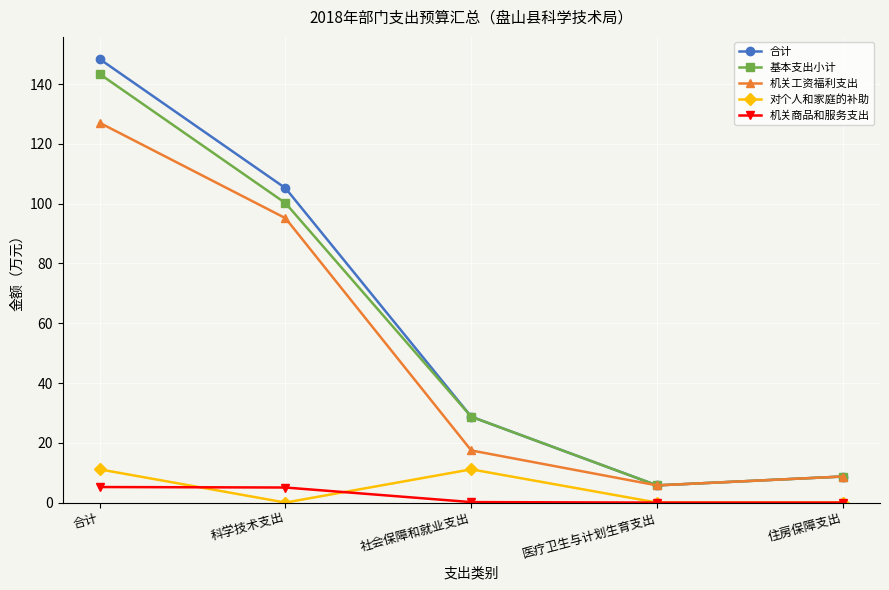

True or false: 机关商品和服务支出 and 机关工资福利支出 intersect in this chart.

False